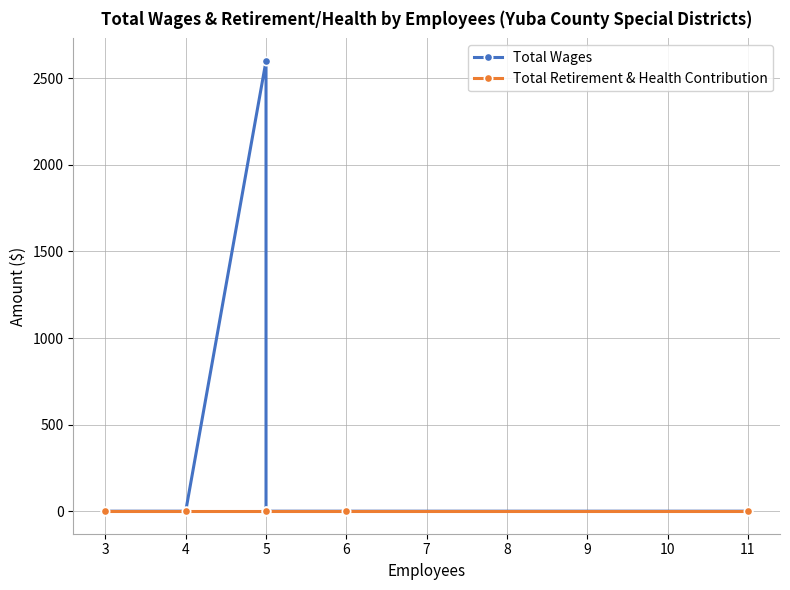

Which series has the widest spread of values?

Total Wages